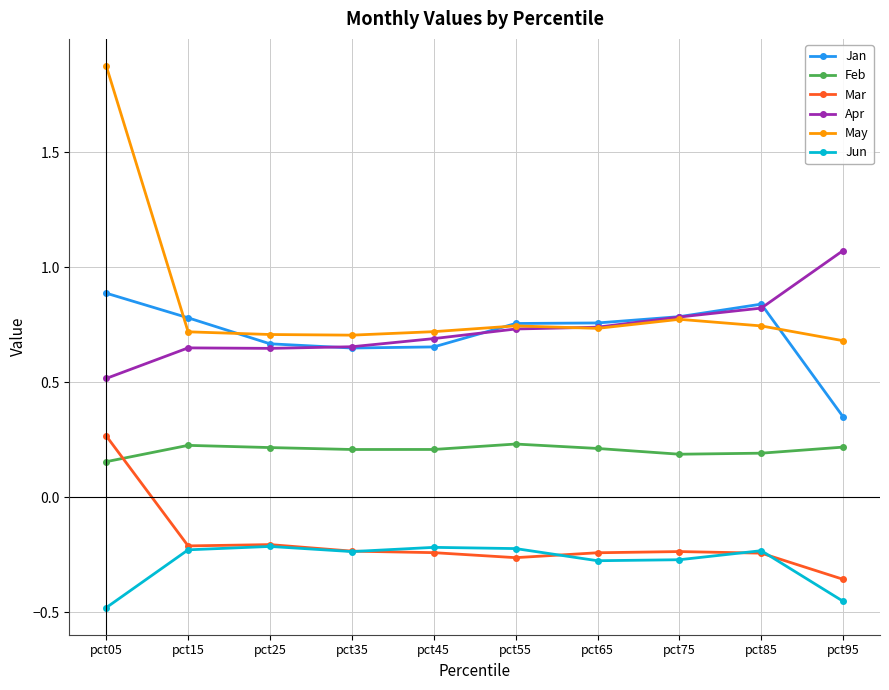

At how many categories does at least one series exceed 0?

10